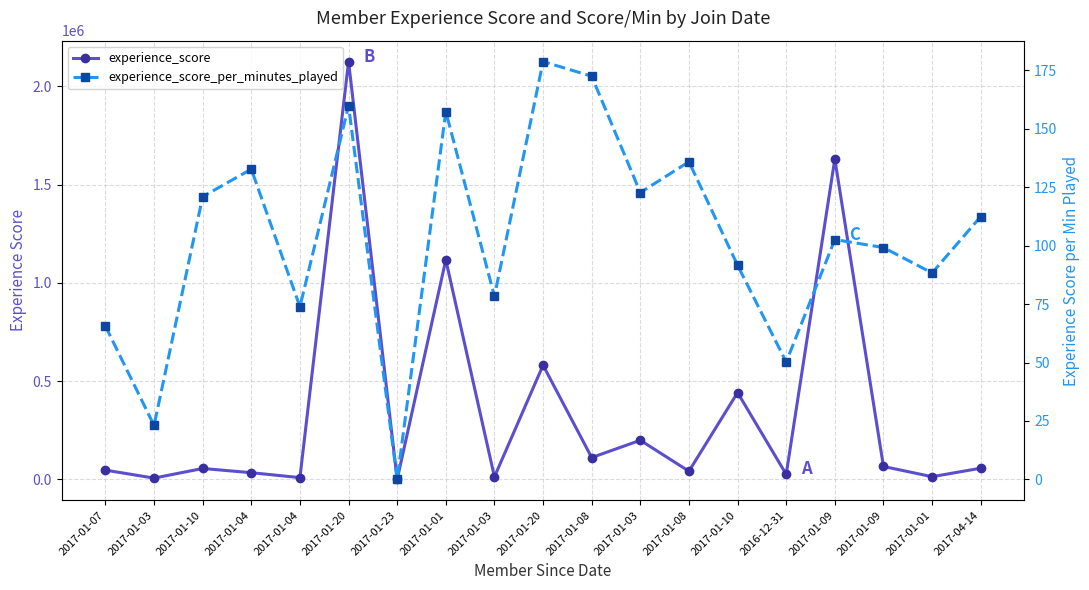

True or false: experience_score and experience_score_per_minutes_played cross at least once.

False